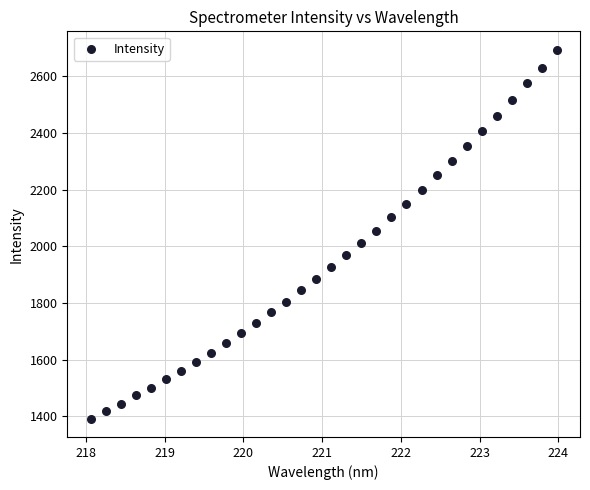

What is the range of X values (max minus min)?

5.9